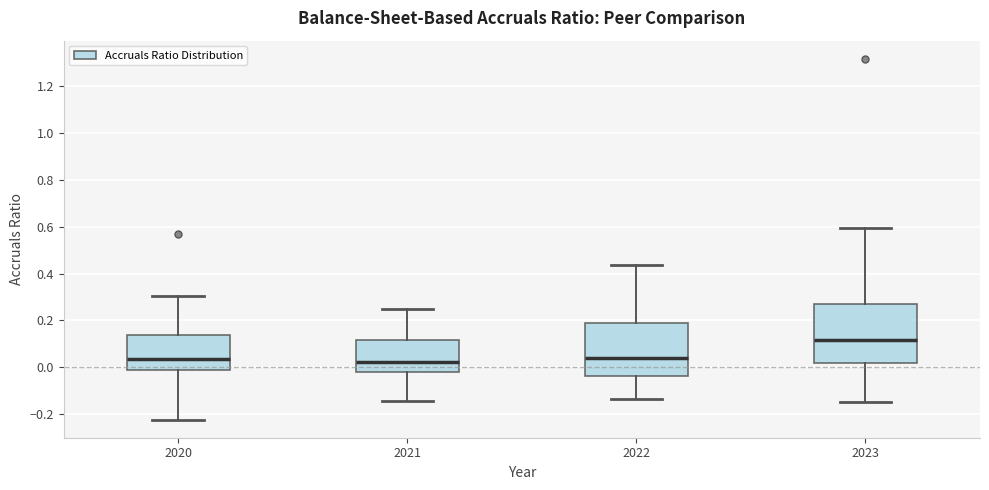

Where does the median line of the box at x = 2023 sit on the y-axis? The values are not printed on the chart, so give them approximately, as read against the axis.

0.12